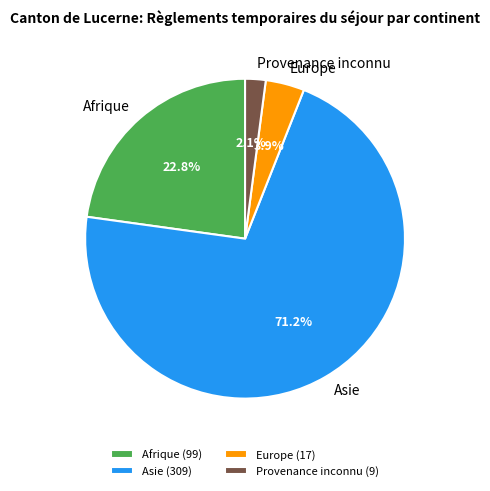

To the nearest percent, what is the difference between the largest and smallest slice percentages?

69%